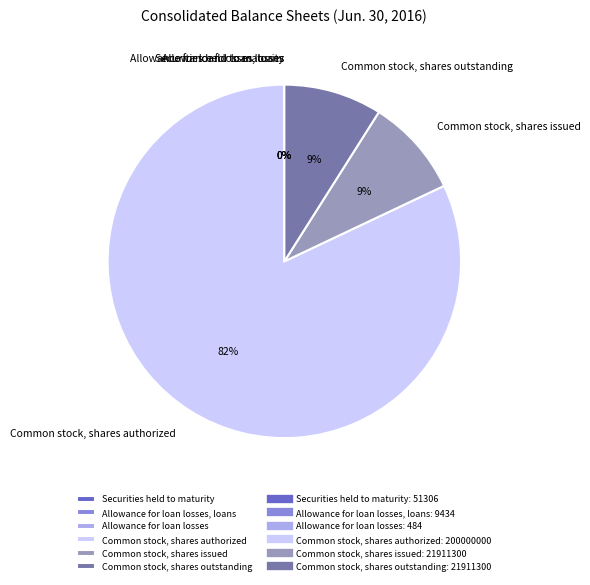

What portion of the pie excludes Common stock, shares issued?

91.0%